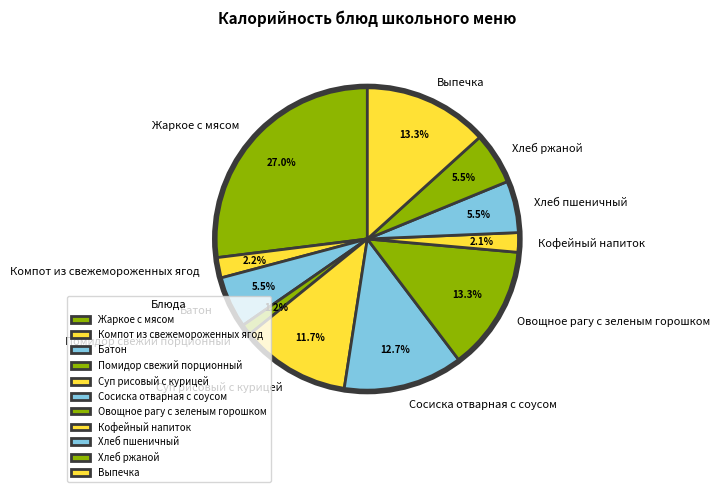

How much of the chart is everything except Овощное рагу с зеленым горошком?

86.7%